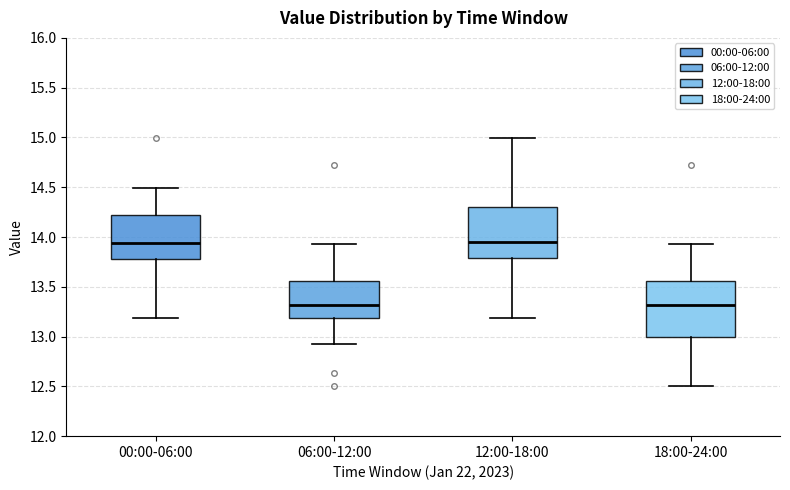

Reading left to right, transcribe this box plot: for each box, give where its median line is, the range the box spans, and where its two whiskers end, as read against the y-axis. The values are not printed on the chart, so give them approximately, as read against the axis.

00:00-06:00: median 13.95, box 13.80 to 14.20, whiskers 13.20 to 14.50
06:00-12:00: median 13.30, box 13.20 to 13.55, whiskers 12.95 to 13.95
12:00-18:00: median 13.95, box 13.80 to 14.30, whiskers 13.20 to 15.00
18:00-24:00: median 13.30, box 13.00 to 13.55, whiskers 12.50 to 13.95